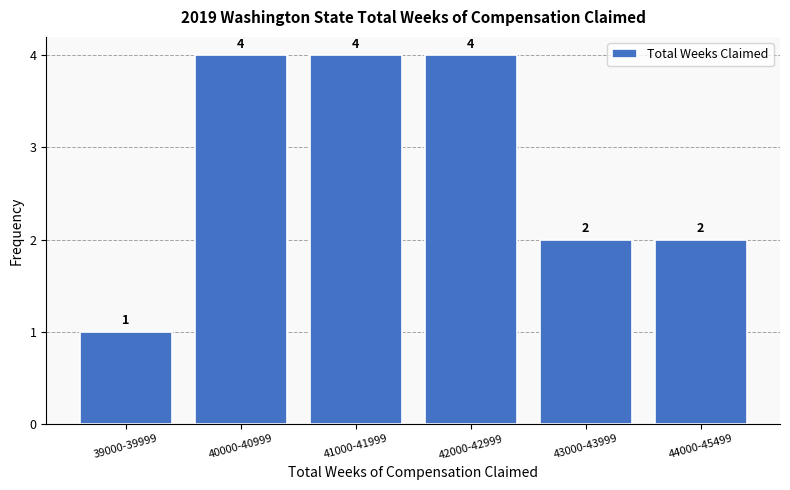

Reading left to right, transcribe all the data shown in this chart.

1	4	4	4	2	2